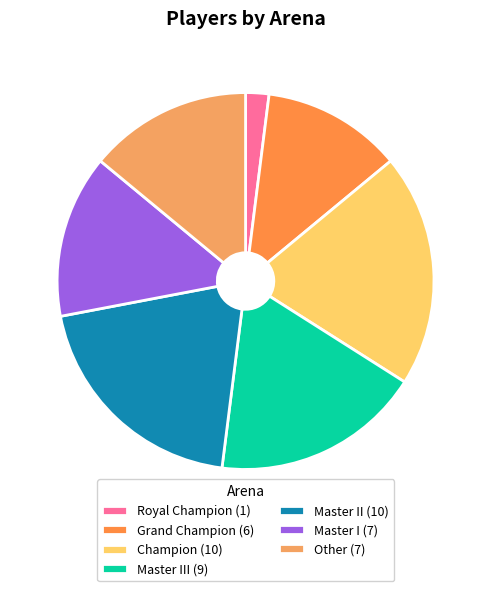

How many slices are in this pie chart?

7